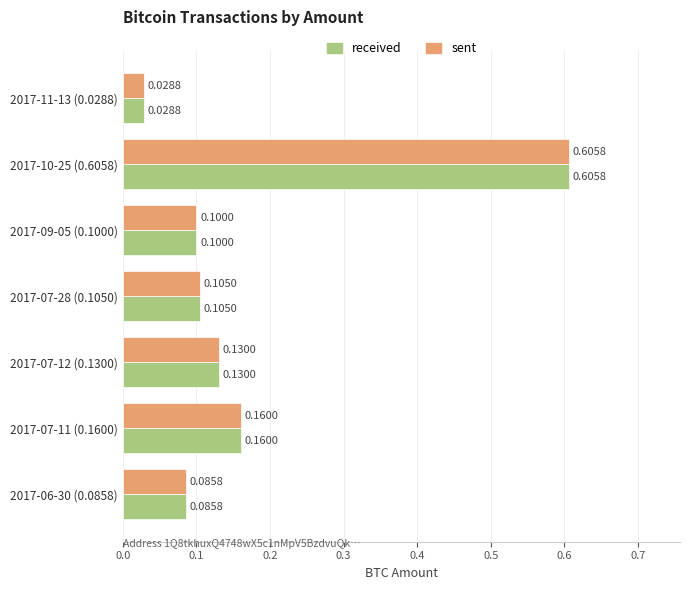

List the labels in order of received value, largest first.

2017-10-25 (0.6058), 2017-07-11 (0.1600), 2017-07-12 (0.1300), 2017-07-28 (0.1050), 2017-09-05 (0.1000), 2017-06-30 (0.0858), 2017-11-13 (0.0288)